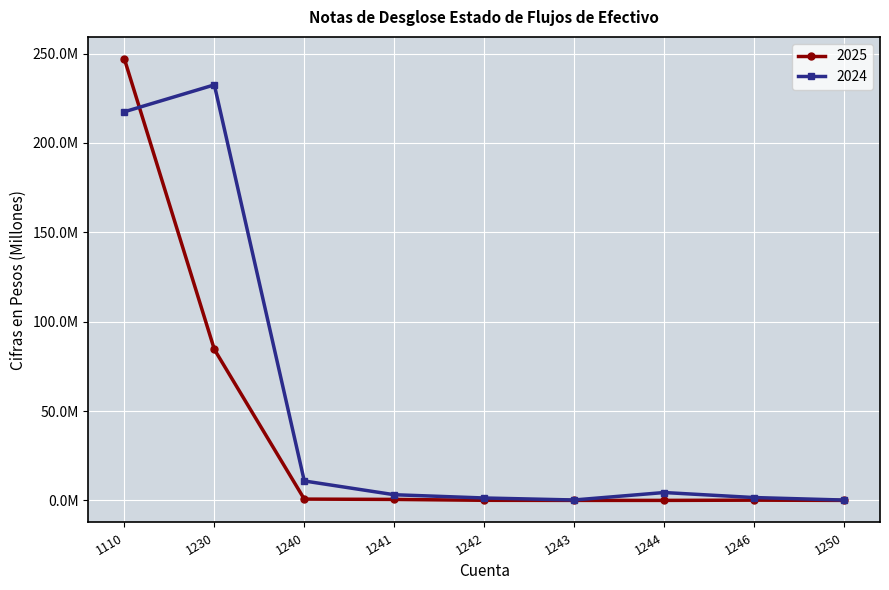

Which series has the largest total across all categories?

2024